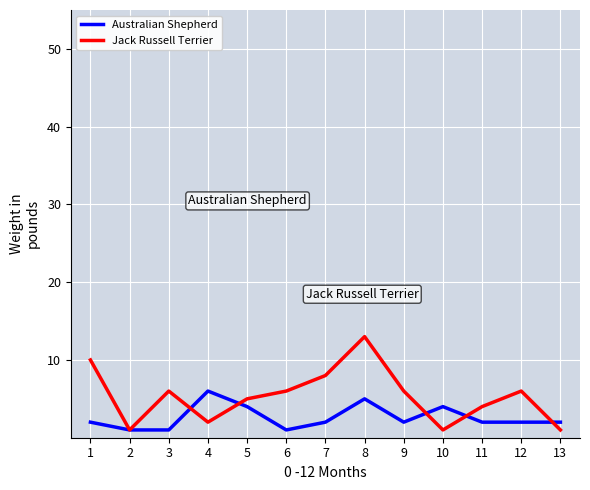

Is the value of Australian Shepherd at 6 greater than the value of Jack Russell Terrier at 11?

No